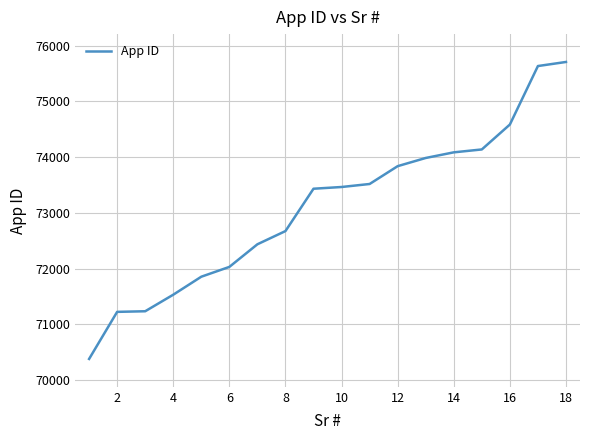

What is the greatest value displayed?

75709